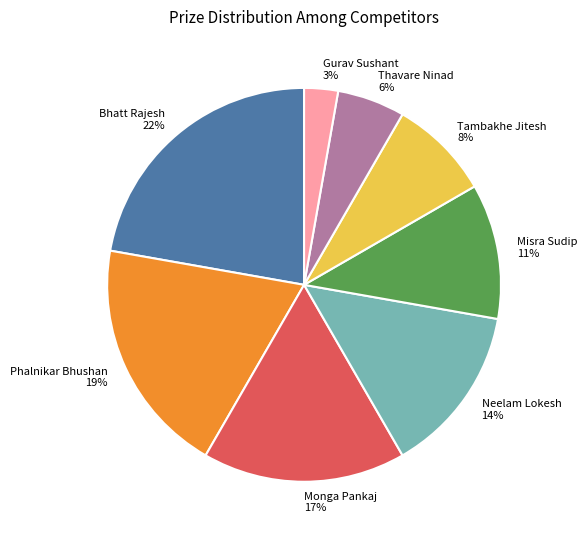

Combined, do Tambakhe Jitesh and Phalnikar Bhushan account for over 50%?

No